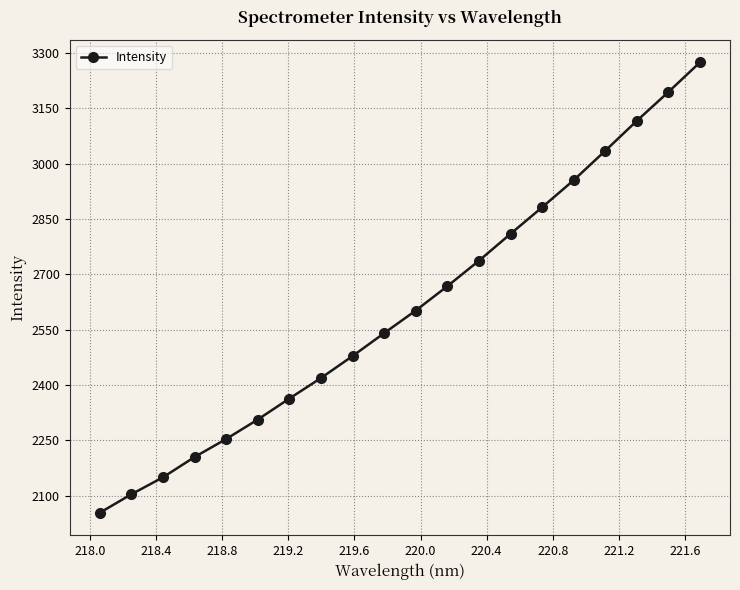

What is the difference between the maximum and second lowest values?

1171.4